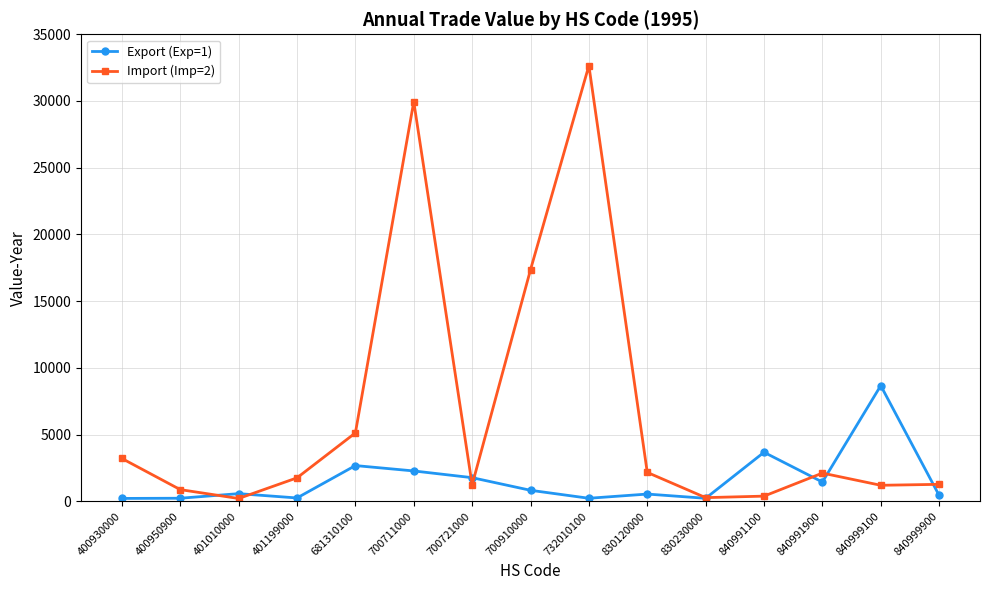

After their last crossing, which series has the higher values: Export (Exp=1) or Import (Imp=2)?

Import (Imp=2)